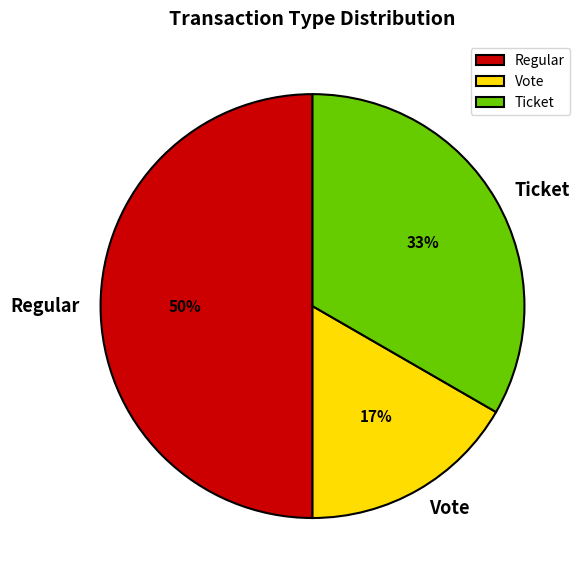

Is the sum of Regular and Ticket greater than half?

Yes